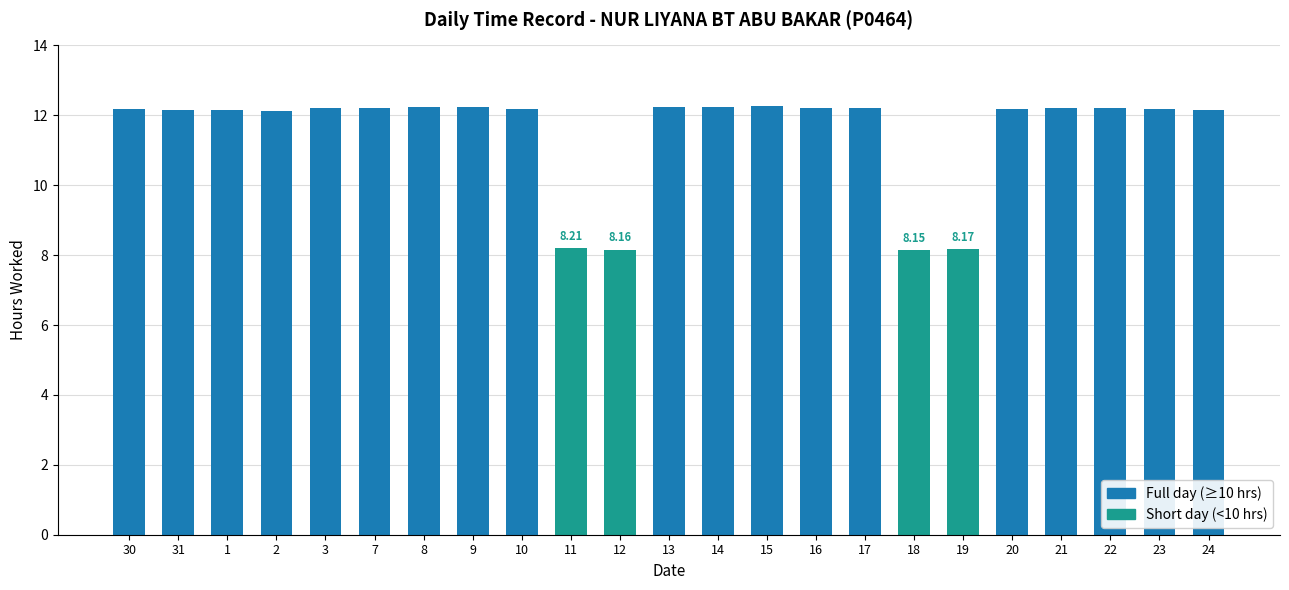

What is the difference between the second highest and second lowest values?

4.1